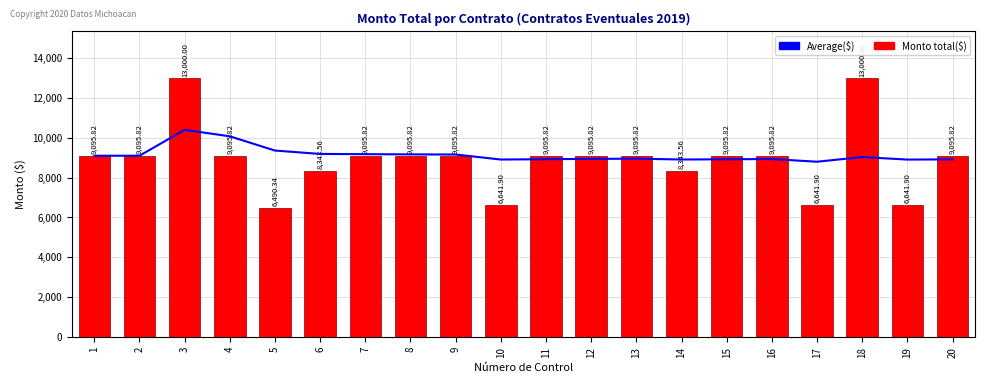

Reading left to right, transcribe all the data shown in this chart.

Average($): 9095.8	9095.8	10397.2	10071.9	9355.6	9186.9	9173.9	9164.1	9156.5	8905.1	8922.4	8936.9	8949.1	8905.8	8918.5	8929.6	8795.0	9028.6	8903.0	8912.6
Monto total: 9095.8	9095.8	13000.0	9095.8	6490.3	8343.6	9095.8	9095.8	9095.8	6641.9	9095.8	9095.8	9095.8	8343.6	9095.8	9095.8	6641.9	13000.0	6641.9	9095.8